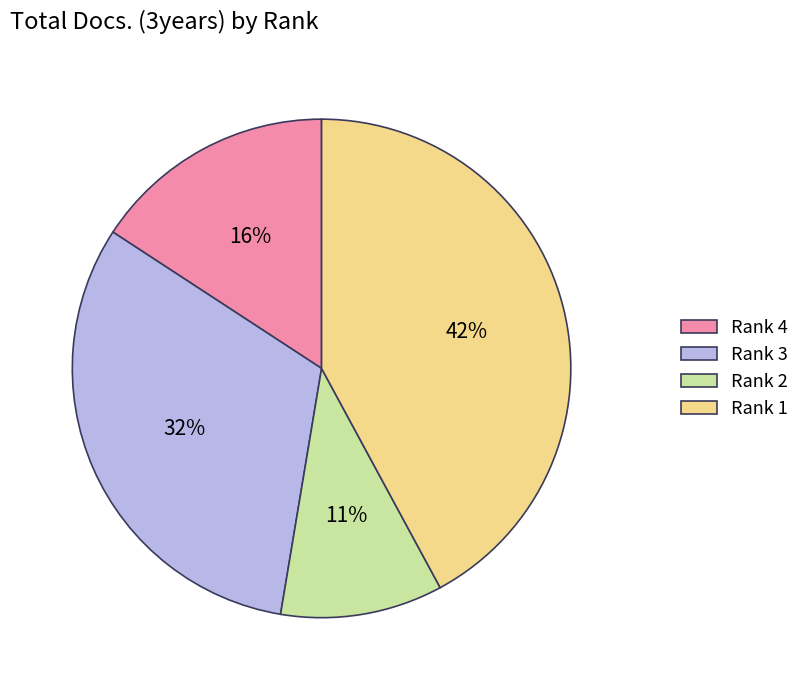

To the nearest percent, what is the difference between the Rank 4 and Rank 2 slice percentages?

5%